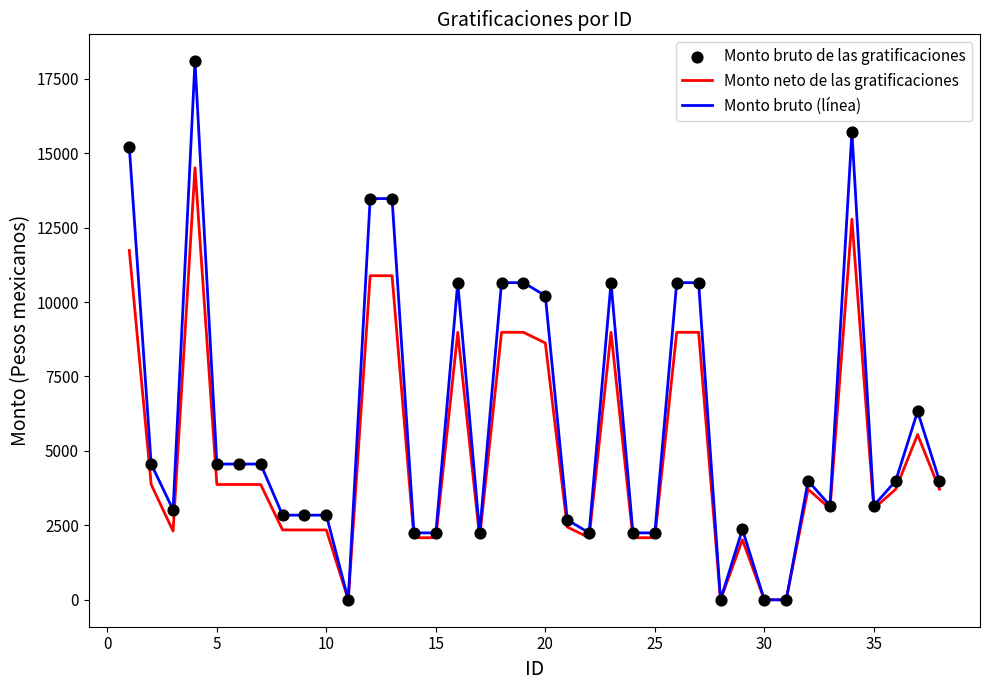

What is the greatest value displayed?

18087.2